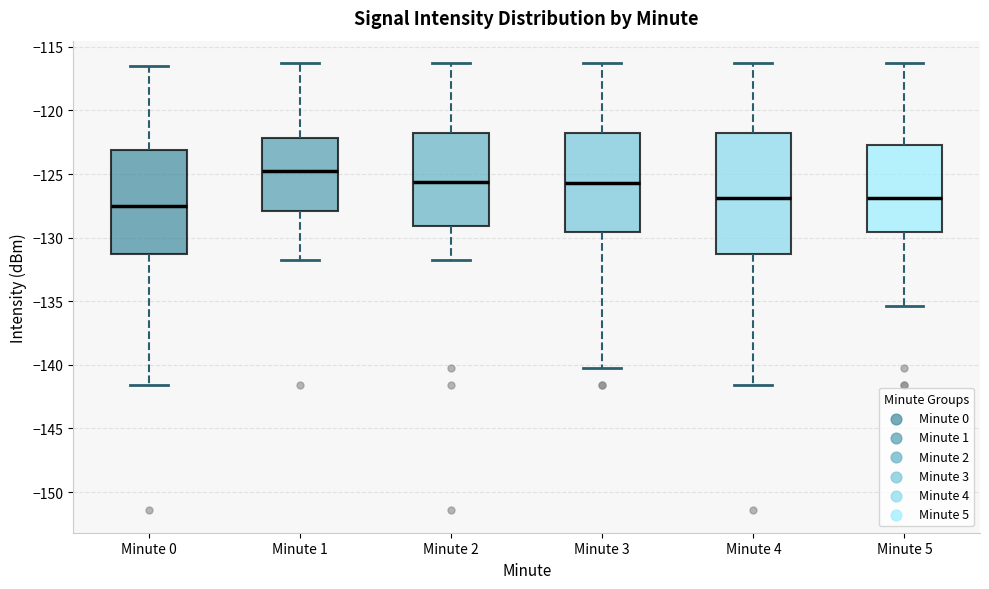

Where does the median line of the box for Minute 0 sit on the y-axis? The values are not printed on the chart, so give them approximately, as read against the axis.

-127.5